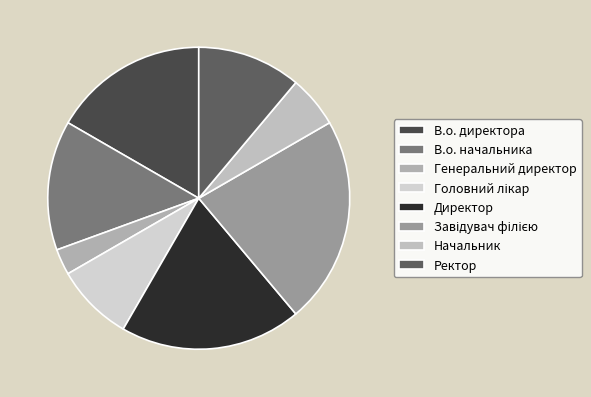

What is the ratio of the value at Генеральний директор to the value at В.о. начальника?

0.2